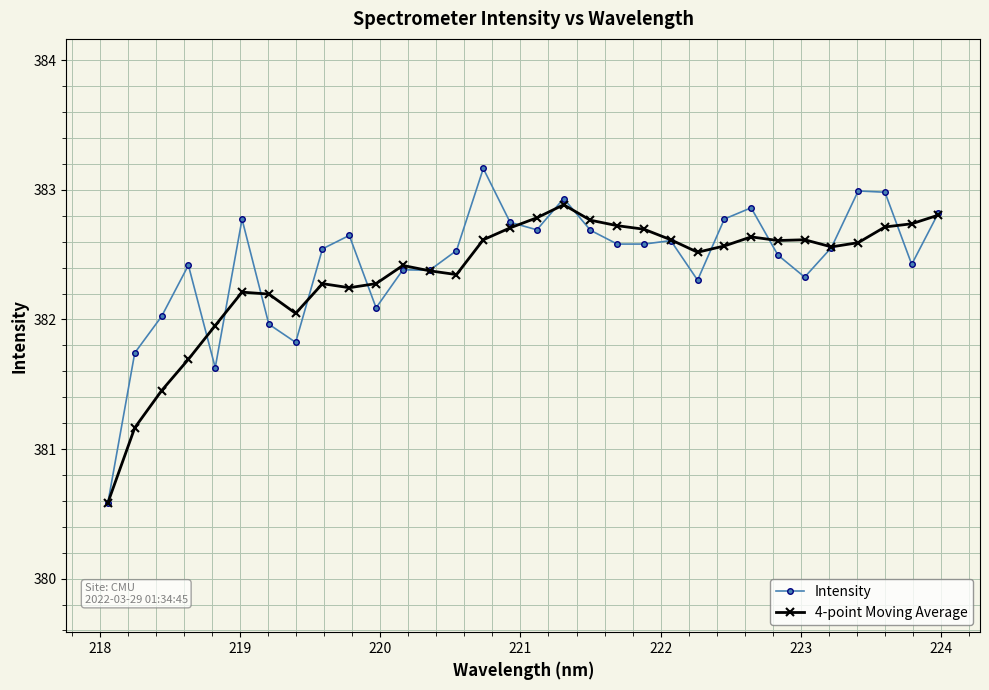

List the series in order of their peak value, lowest first.

4-point Moving Average, Intensity